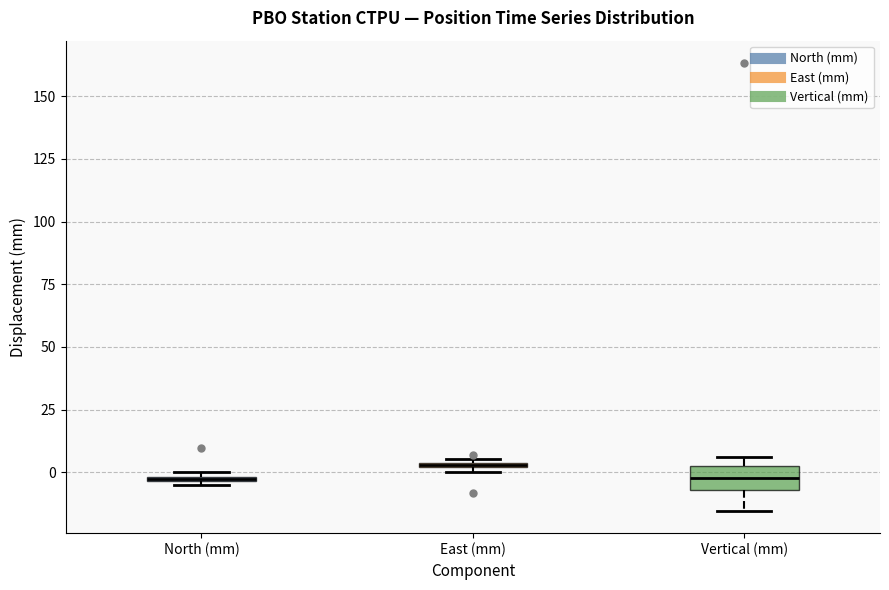

Where is the lower edge of the box for Vertical (mm) on the y-axis? The values are not printed on the chart, so give them approximately, as read against the axis.

-5